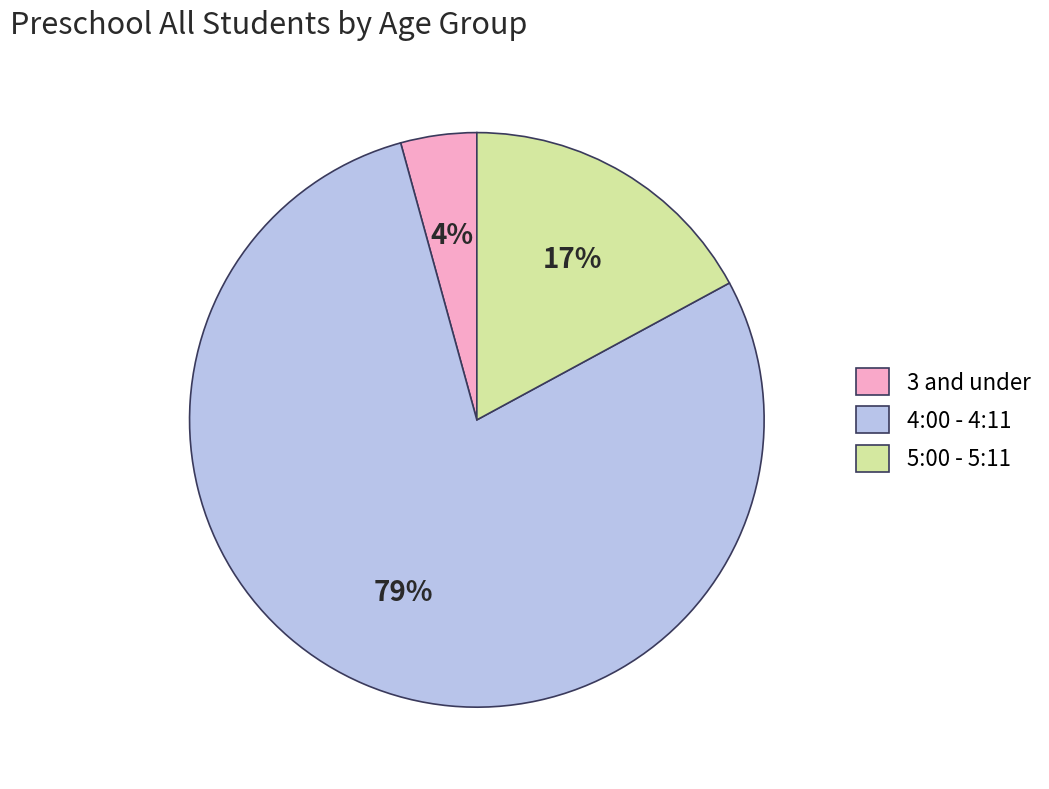

Combined, do 3 and under and 5:00 - 5:11 account for over 50%?

No